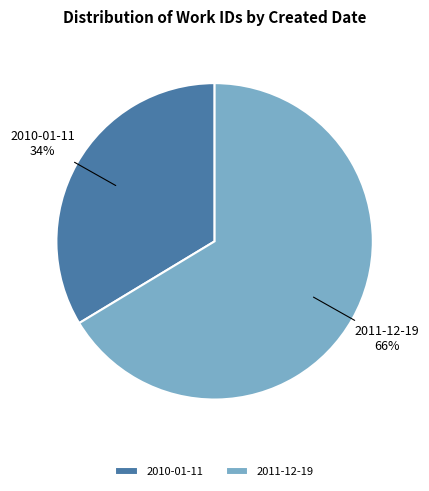

Which slice is the smallest?

2010-01-11